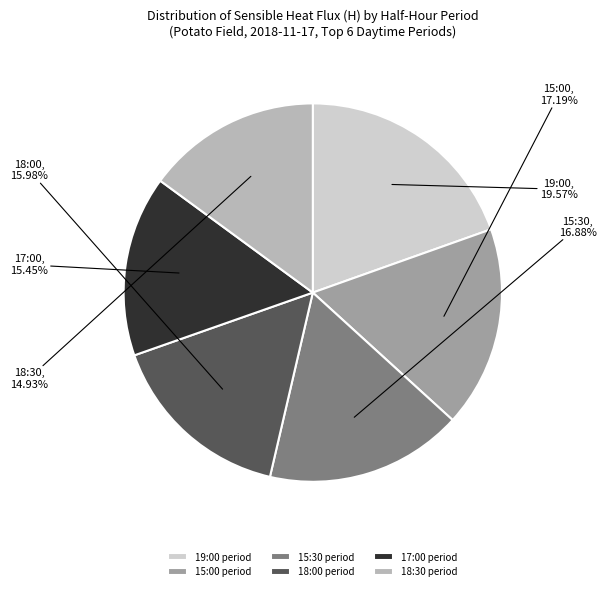

What is the total percentage of 18:30 and 18:00?

30.9%